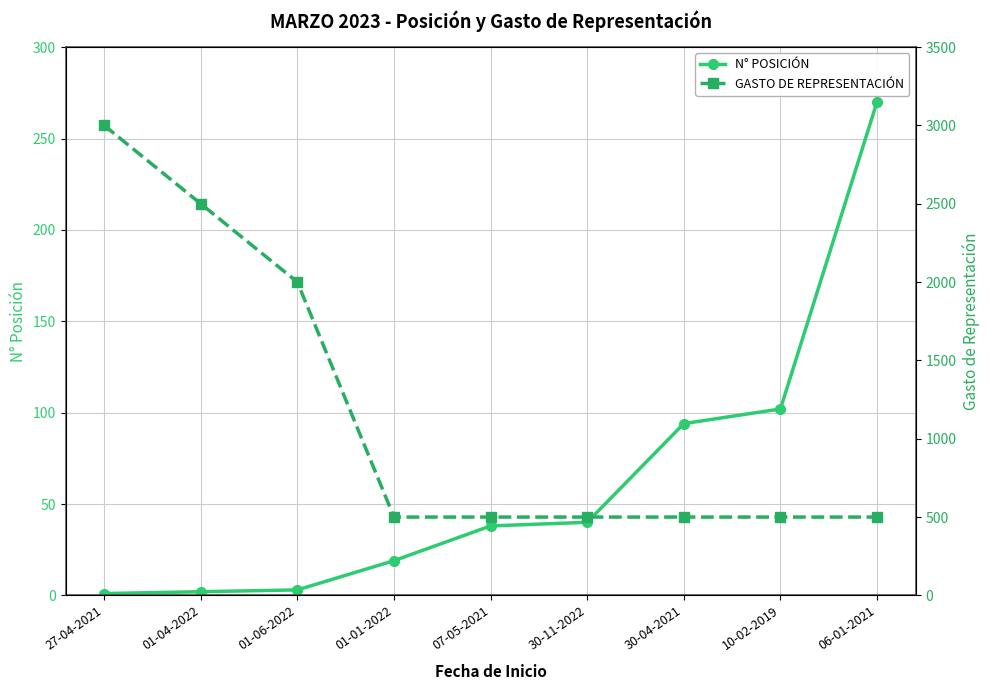

List the series in order of their overall mean, lowest first.

N° POSICIÓN, GASTO DE REPRESENTACIÓN